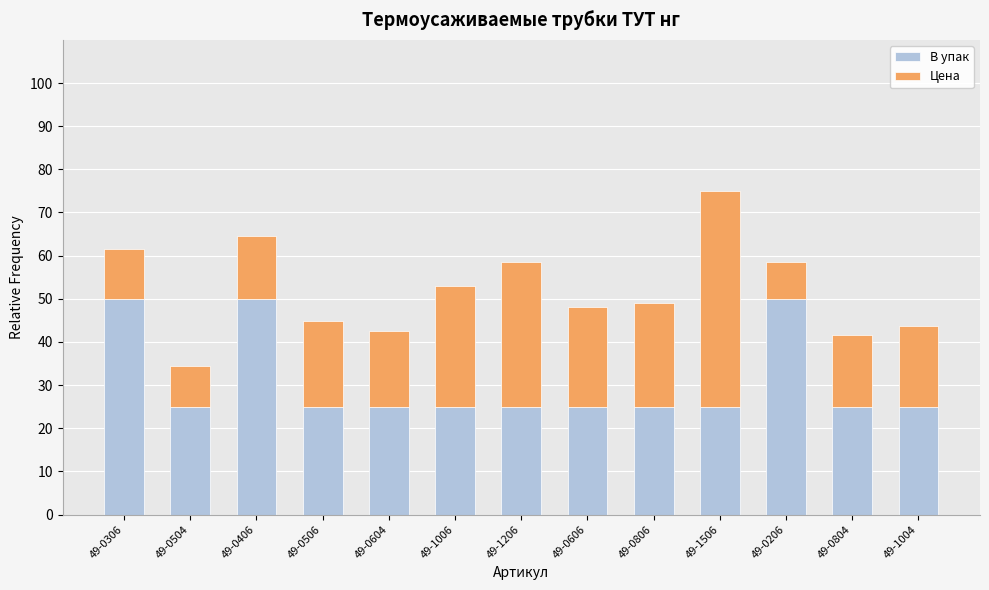

What is the highest value of the В упак series?

50.0